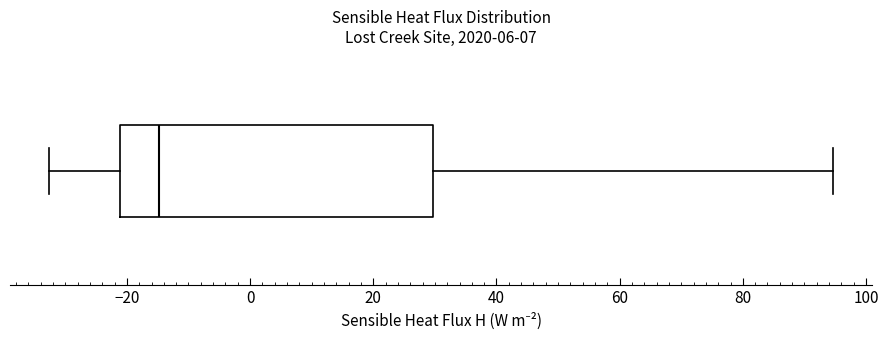

Where does the median line of the box sit on the x-axis? The values are not printed on the chart, so give them approximately, as read against the axis.

-14